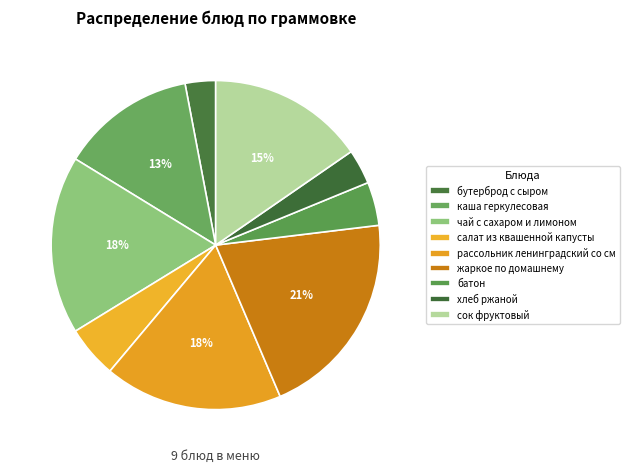

Does каша геркулесовая account for over 50% of the chart?

No